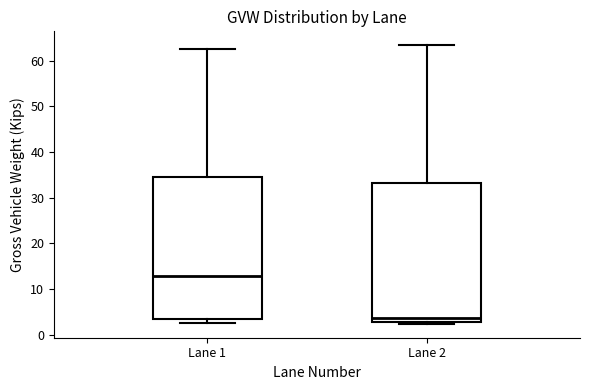

Reading left to right, read every box against the y-axis: the position of its median line, the range the box covers, and the ends of its whiskers. The values are not printed on the chart, so give them approximately, as read against the axis.

Lane 1: median 13, box 3 to 35, whiskers 2 to 62
Lane 2: median 4, box 3 to 33, whiskers 2 to 63